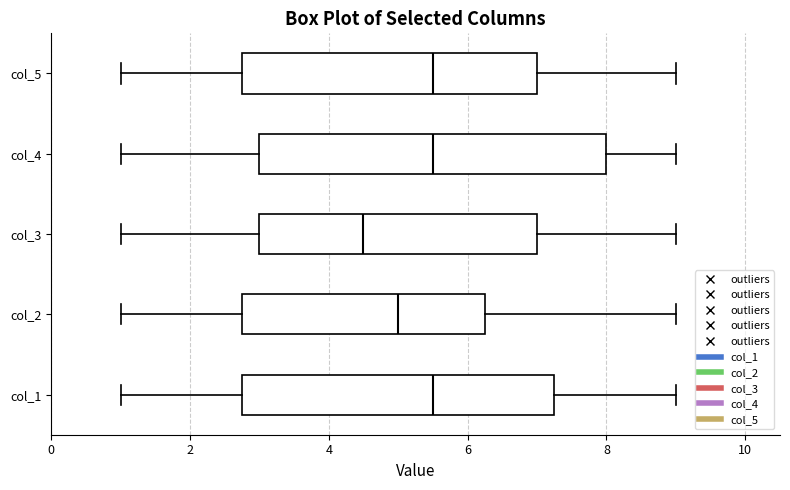

Which box is the widest, from its left edge to its right edge?

col_4